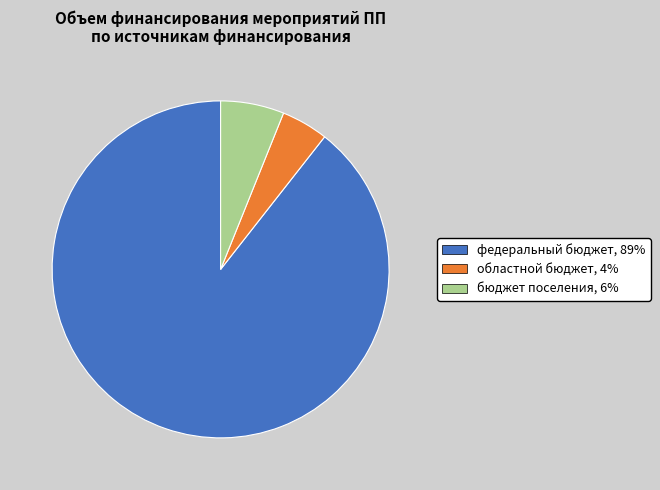

Between областной бюджет and бюджет поселения, which is larger?

бюджет поселения